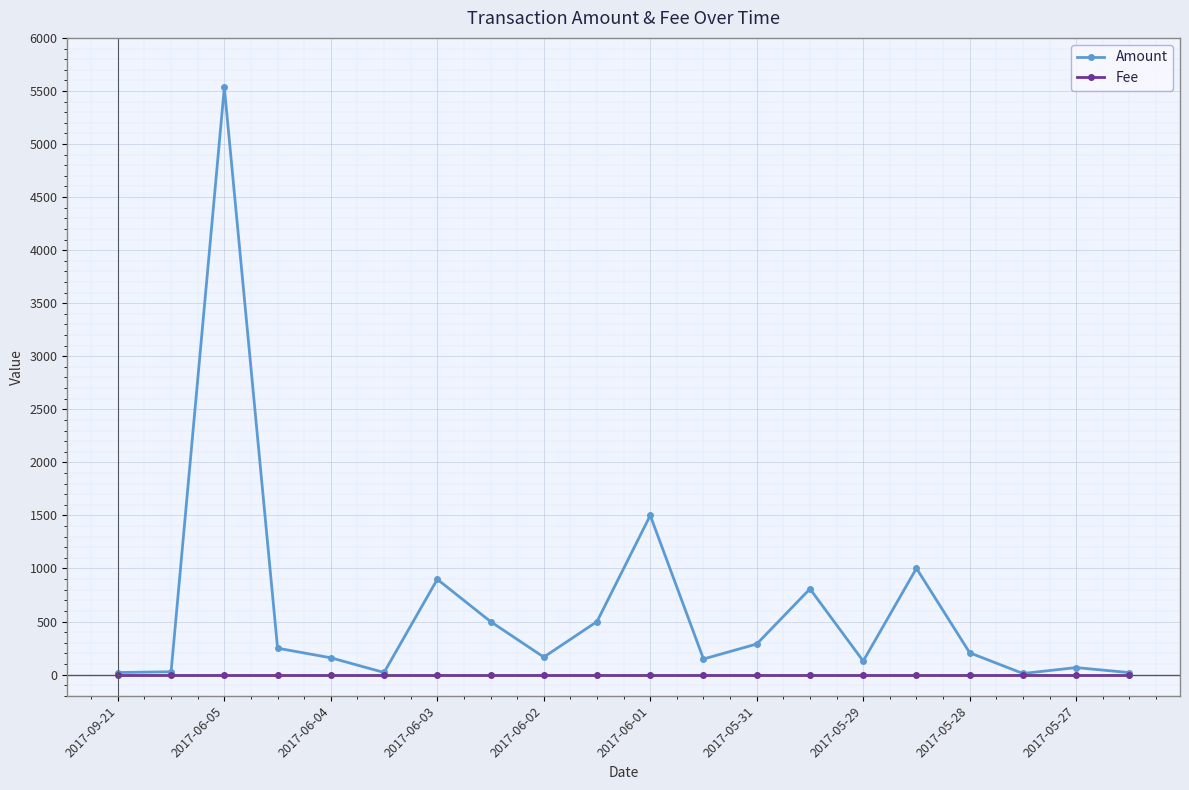

How many lines are shown in the chart?

2